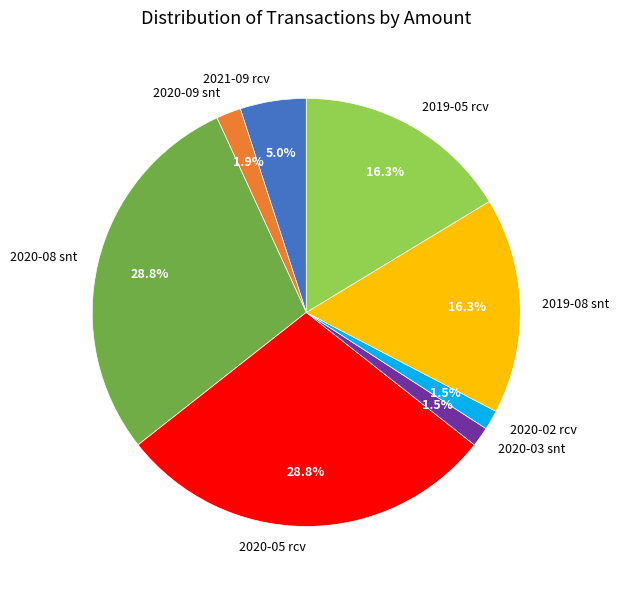

Does 2019-05 rcv represent more than half of the total?

No